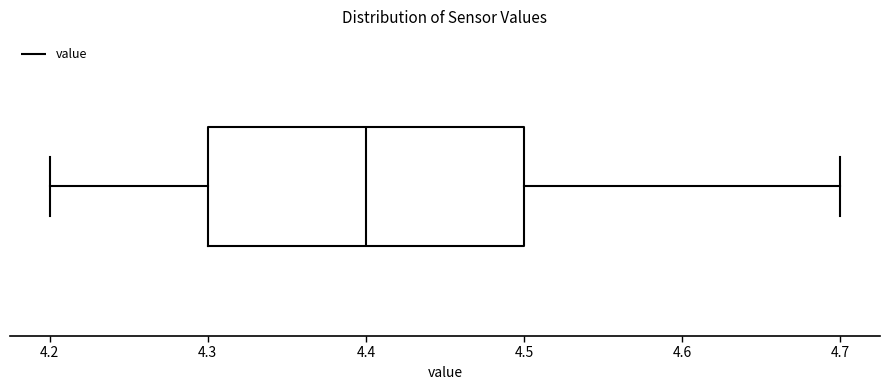

Transcribe this box plot: give where the median line is, the range the box spans, and where the two whiskers end, as read against the x-axis. The values are not printed on the chart, so give them approximately, as read against the axis.

median 4.4, box 4.3 to 4.5, whiskers 4.2 to 4.7